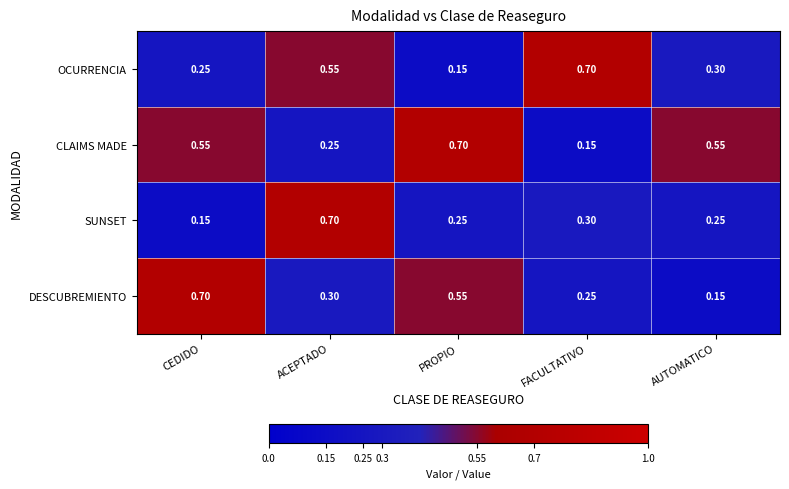

Which series changed the most between PROPIO and AUTOMATICO?

DESCUBREMIENTO